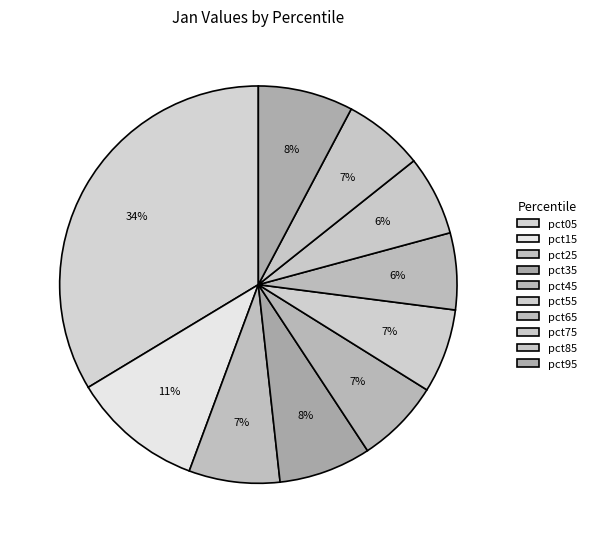

How much of the chart is everything except pct75?

93.5%